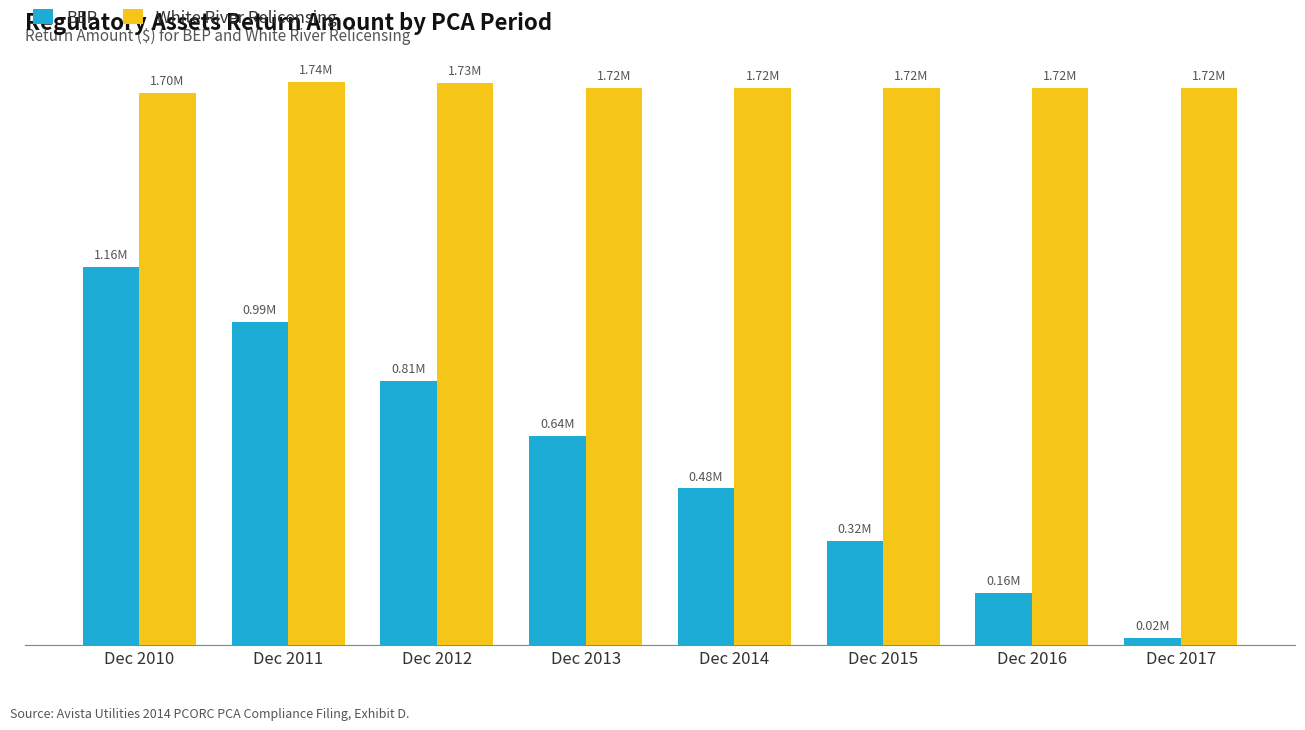

What value does the BEP series have at Dec 2013?

644243.5